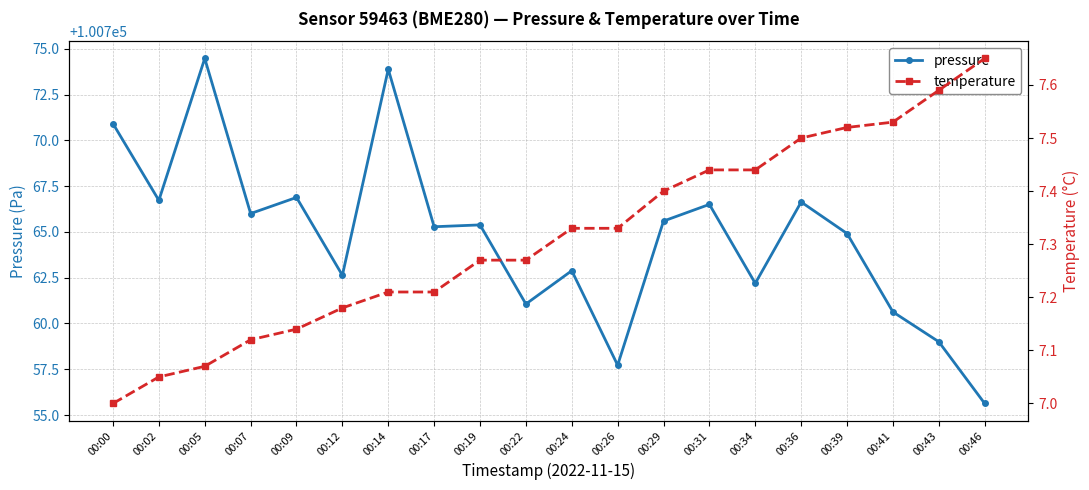

Where is the first local minimum for pressure?

00:02